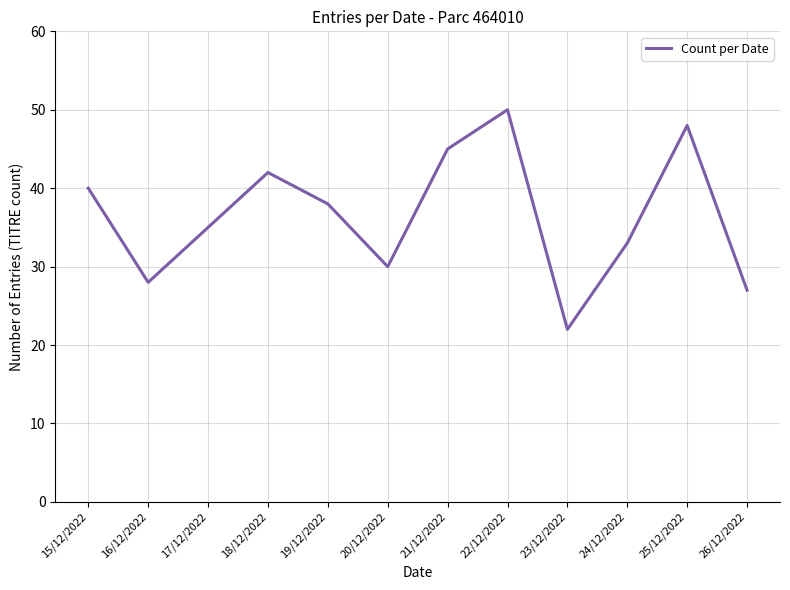

Which has a higher value, 21/12/2022 or 25/12/2022?

25/12/2022